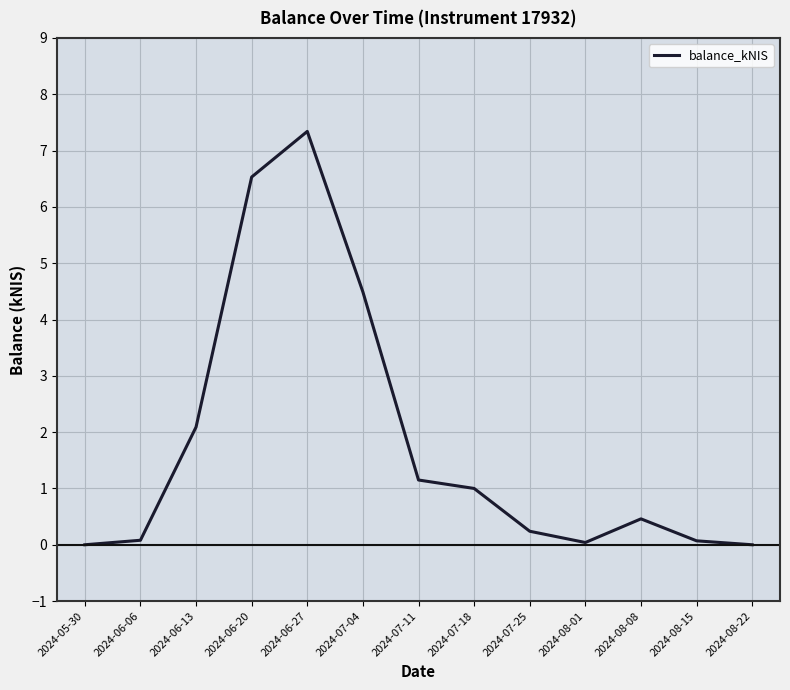

Is it true that the value at 2024-06-13 is 2.1?

True